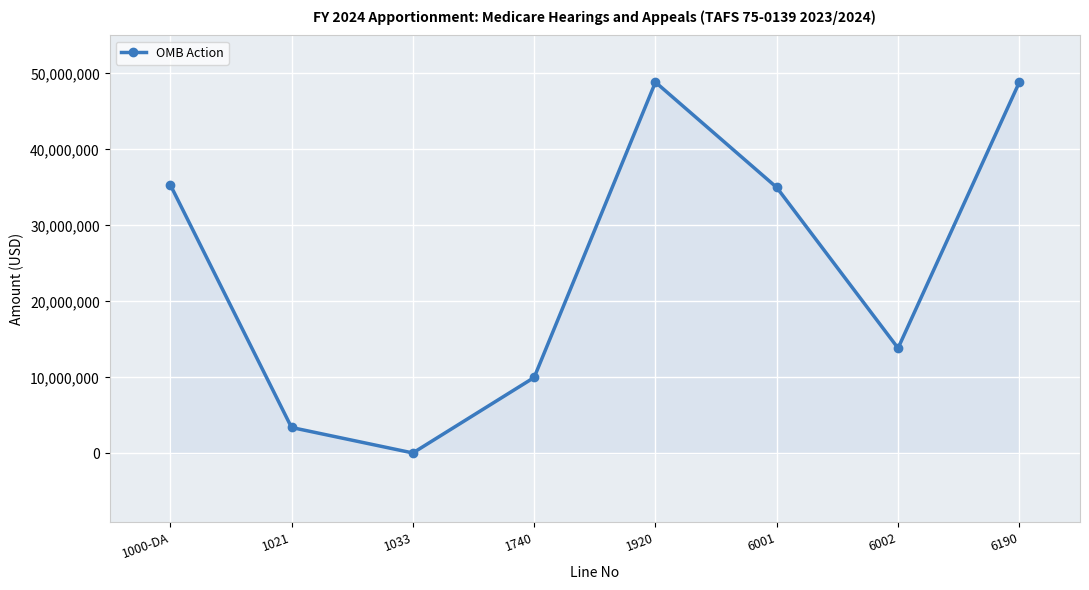

Which label corresponds to the smallest value in the chart?

1033